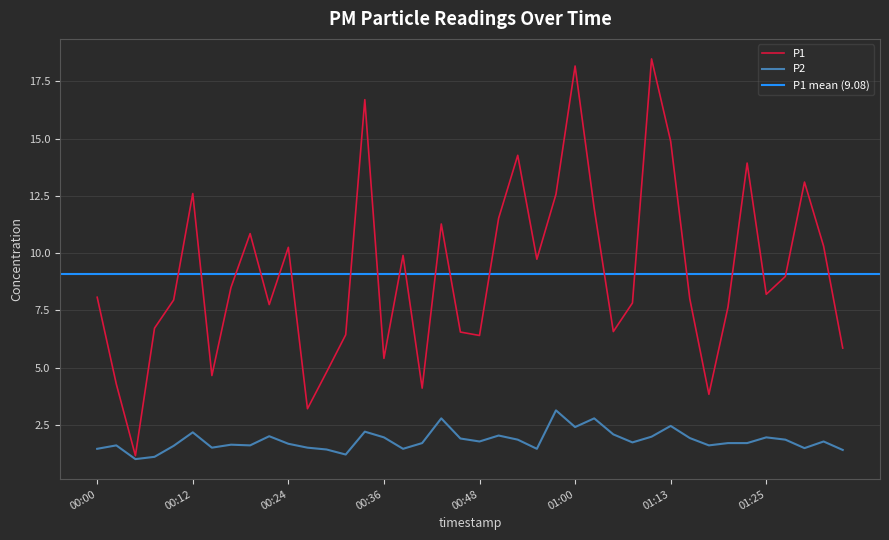

What is the maximum value for P1?

18.5